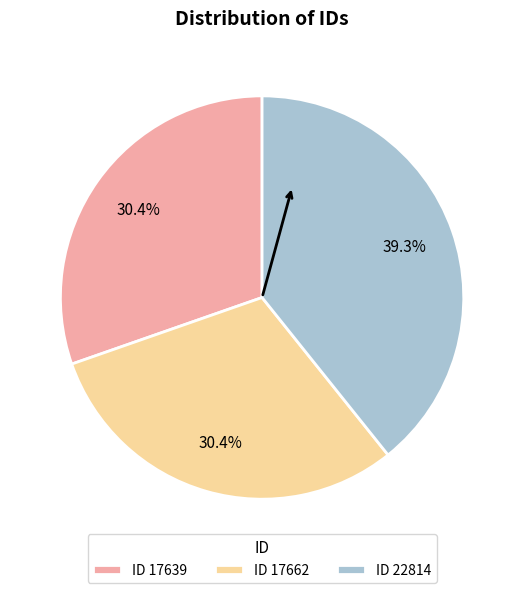

Is the sum of ID 17662 and ID 22814 greater than half?

Yes